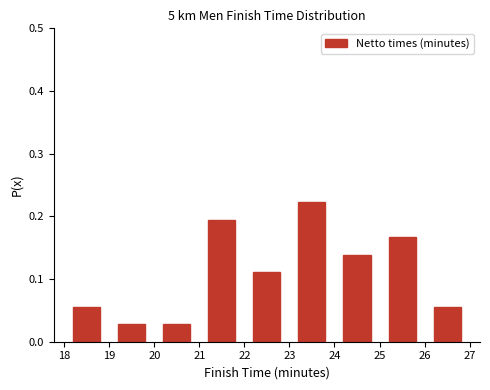

Reading left to right, list every bar in this chart as the range it spans on the x-axis followed by its height. The values are not printed on the chart, so give them approximately, as read against the axis.

18 to 19: 0.06
19 to 20: 0.03
20 to 21: 0.03
21 to 22: 0.19
22 to 23: 0.11
23 to 24: 0.22
24 to 25: 0.14
25 to 26: 0.17
26 to 27: 0.06